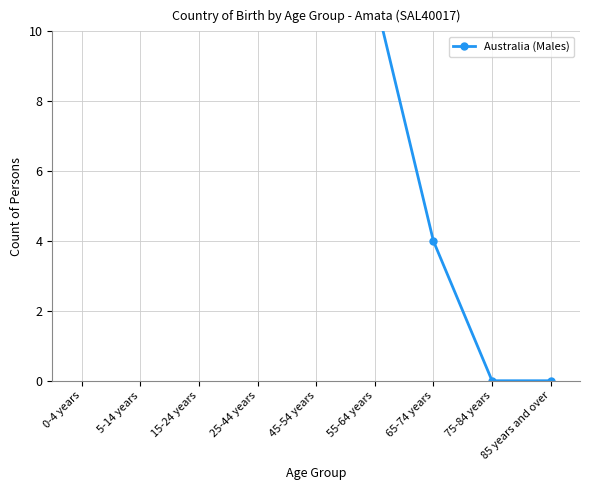

Rank the categories by value from highest to lowest.

25-44 years, 5-14 years, 15-24 years, 45-54 years, 0-4 years, 55-64 years, 65-74 years, 75-84 years, 85 years and over